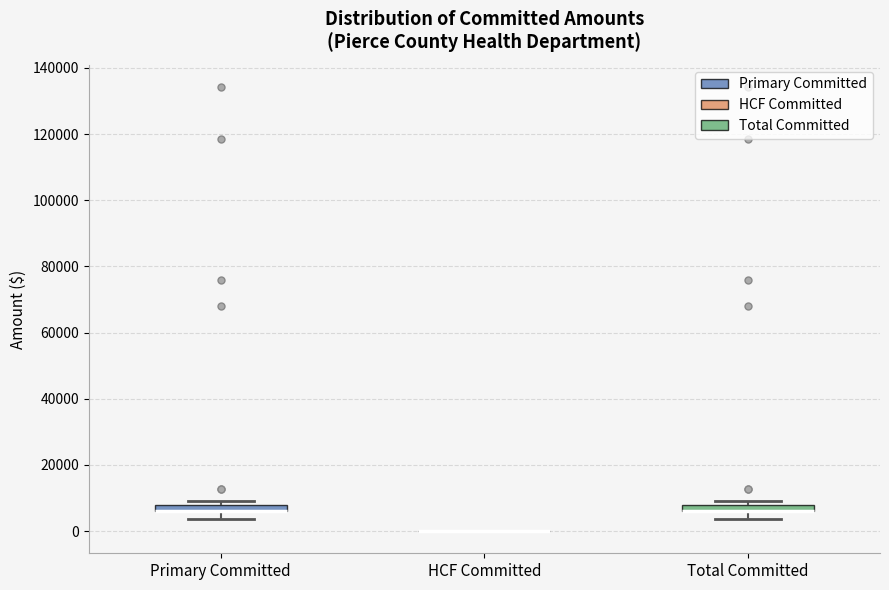

Where is the lower edge of the box for Primary Committed on the y-axis? The values are not printed on the chart, so give them approximately, as read against the axis.

6000